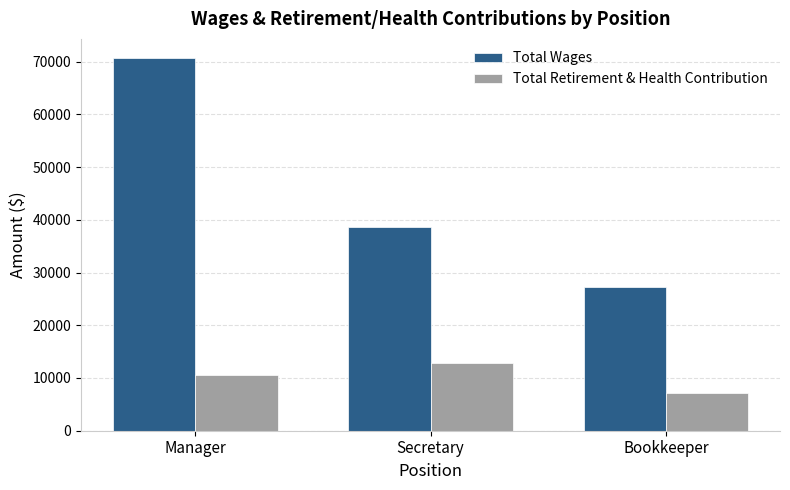

What is the value of the Total Wages bar at the 3rd from the left?

27275